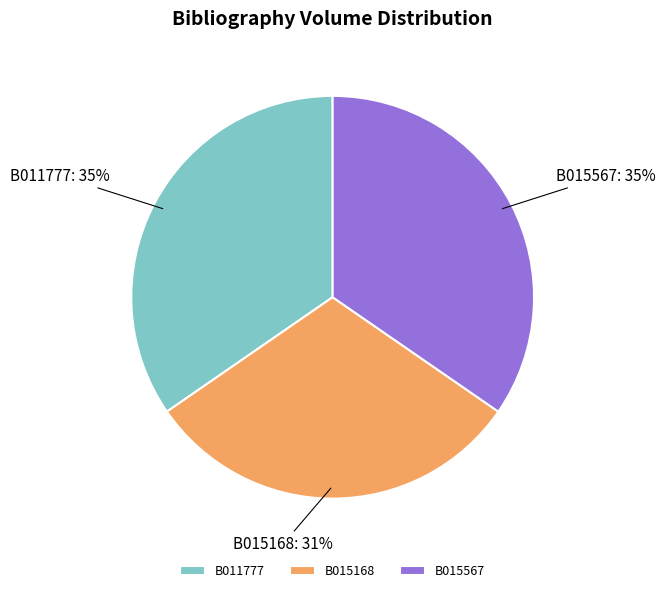

To the nearest percent, what is the average slice percentage?

33%